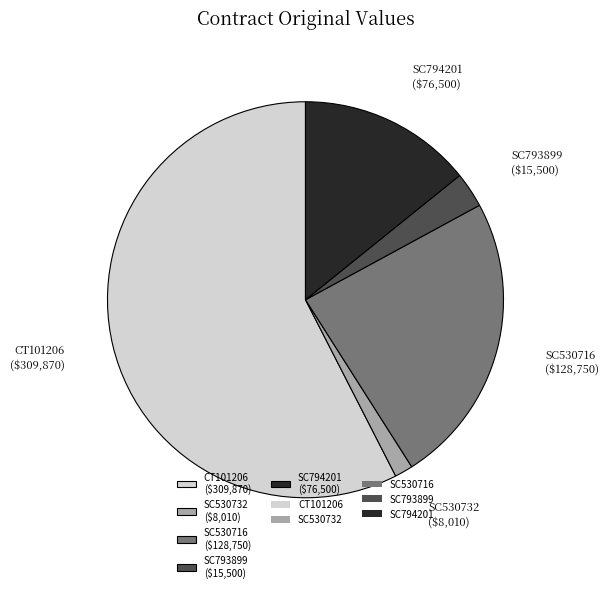

The CT101206 ($309,870) slice represents 58% of the pie. True or false?

True